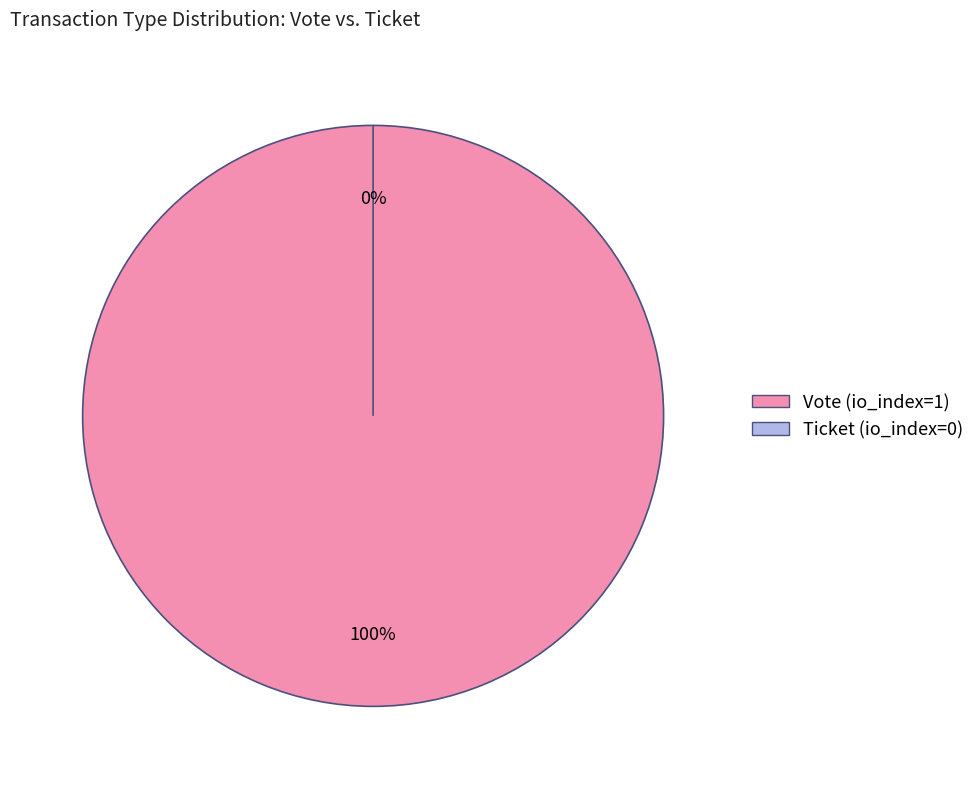

The Ticket slice represents 14% of the pie. True or false?

False